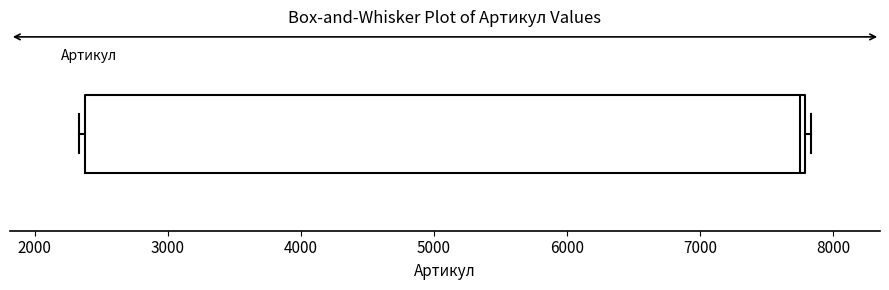

Read this box plot against the x-axis: the position of the median line, the range covered by the box, and the ends of both whiskers. The values are not printed on the chart, so give them approximately, as read against the axis.

median 7800 (just left of the box's right edge), box 2400 to 7800, whiskers 2300 to 7800 (just right of the box's right edge)